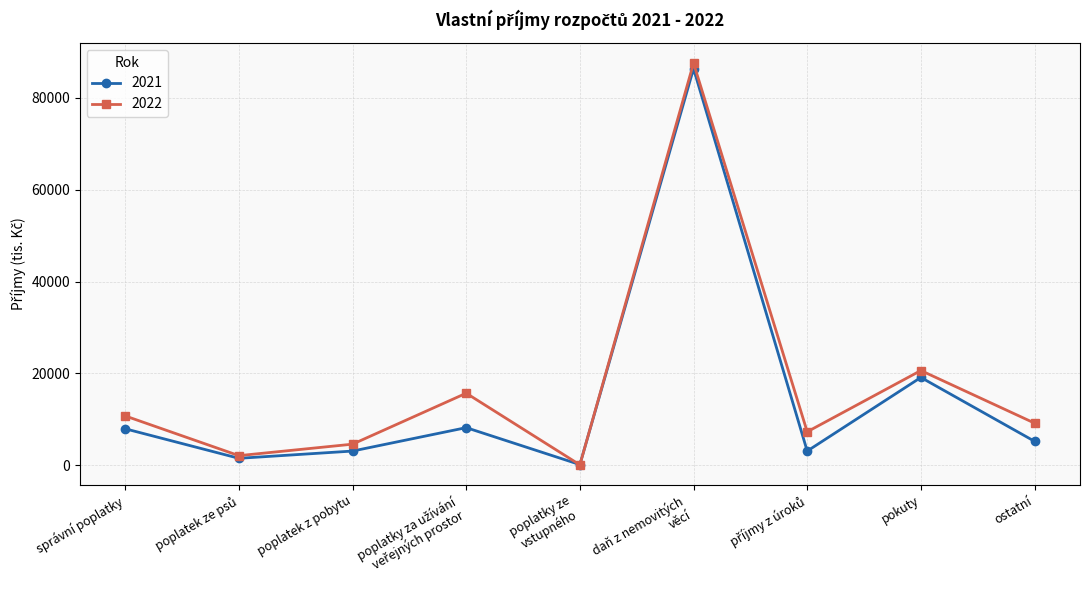

True or false: 2022 has a value of 87600 at daň z nemovitých
věcí.

True